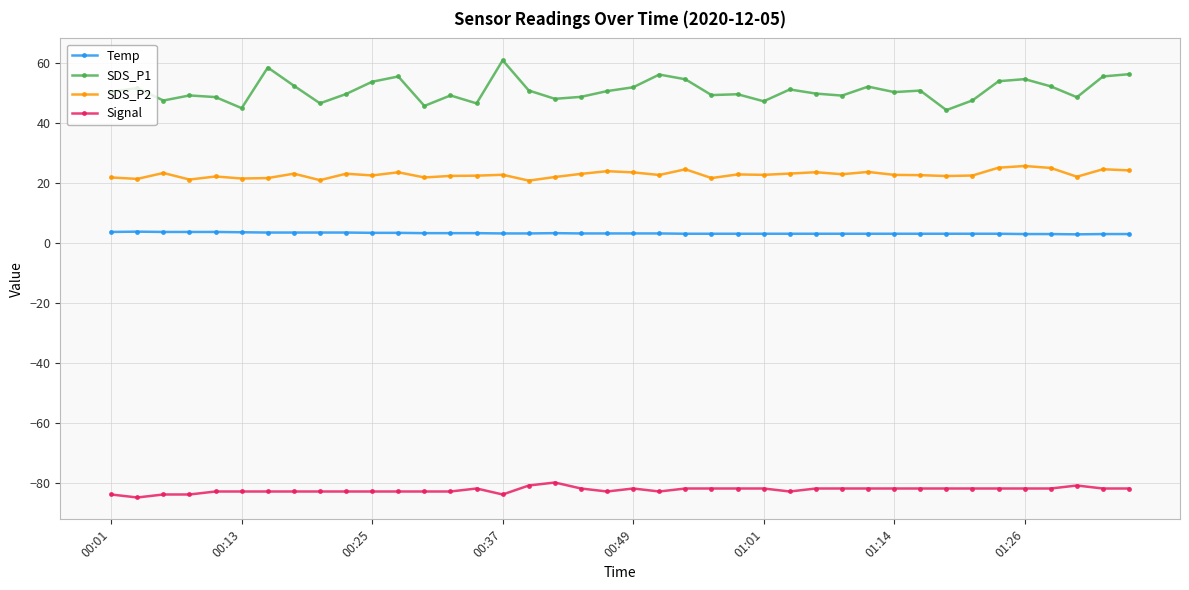

What is the value of the Temp point at the 1st from the left?

3.7